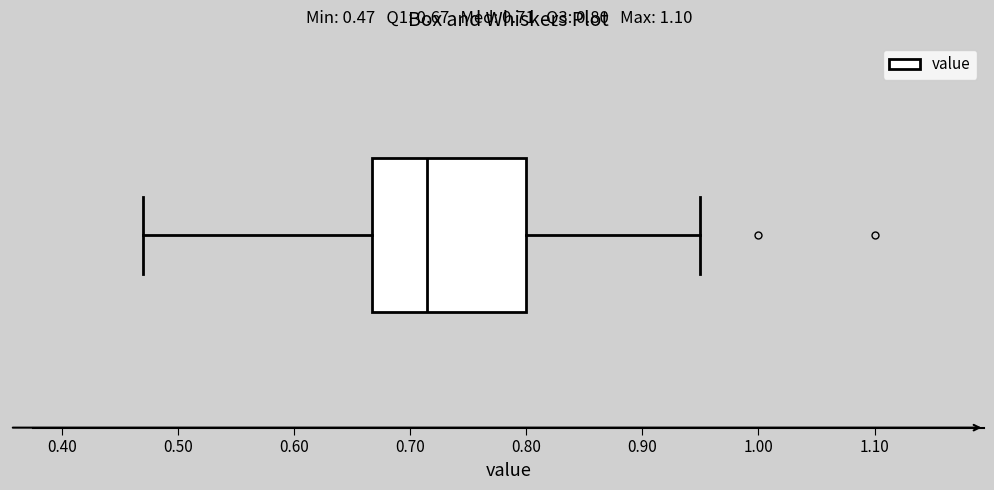

Read this box plot against the x-axis: the position of the median line, the range covered by the box, and the ends of both whiskers. The values are not printed on the chart, so give them approximately, as read against the axis.

median 0.72, box 0.67 to 0.80, whiskers 0.47 to 0.95